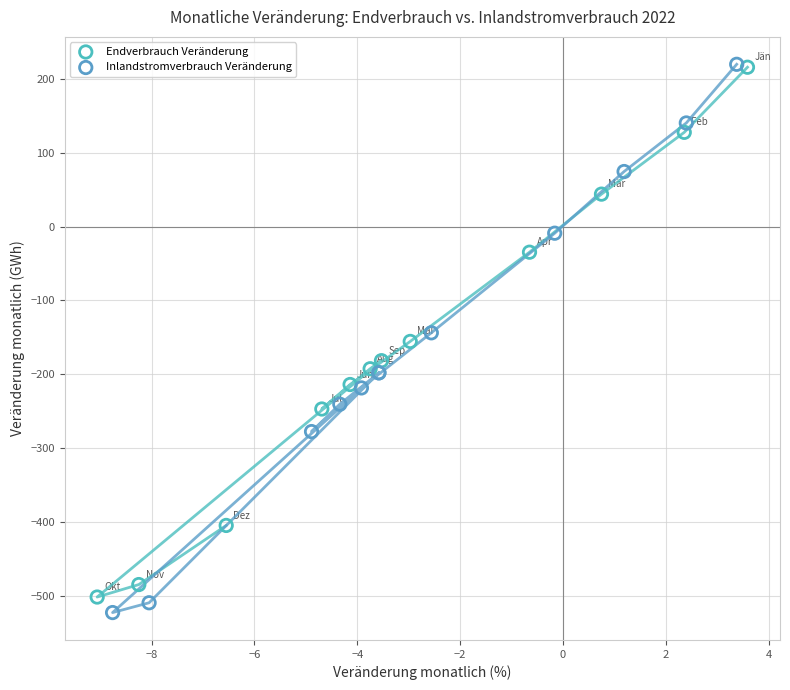

What are all the series names shown in the legend?

Endverbrauch Veränderung, Inlandstromverbrauch Veränderung